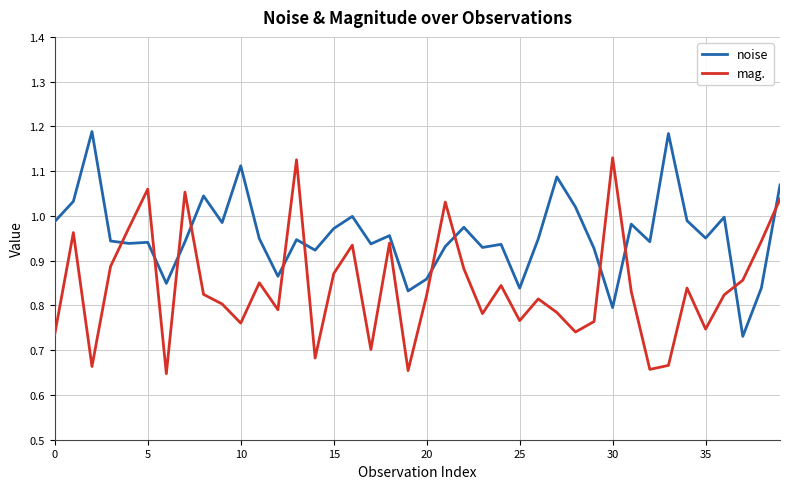

What is the difference between the maximum and minimum values in the noise series?

0.5